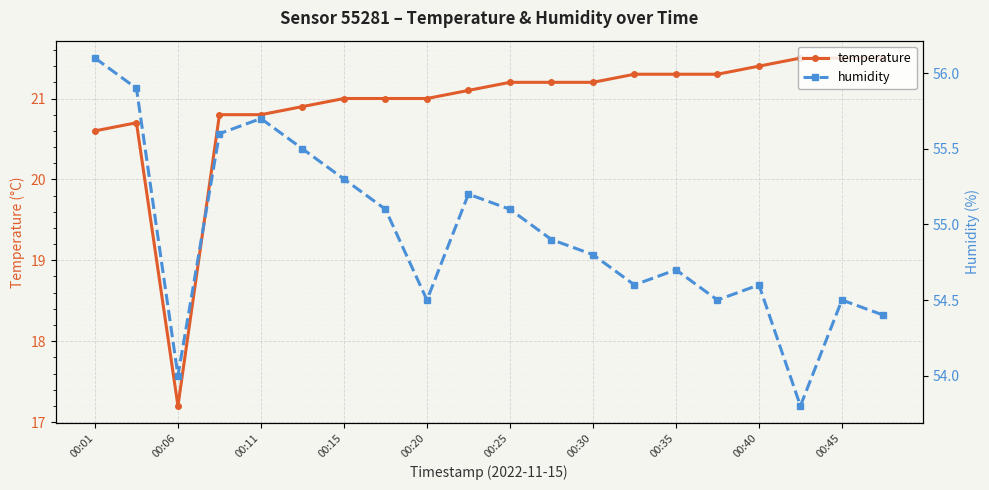

What is the lowest value of the temperature series?

17.2